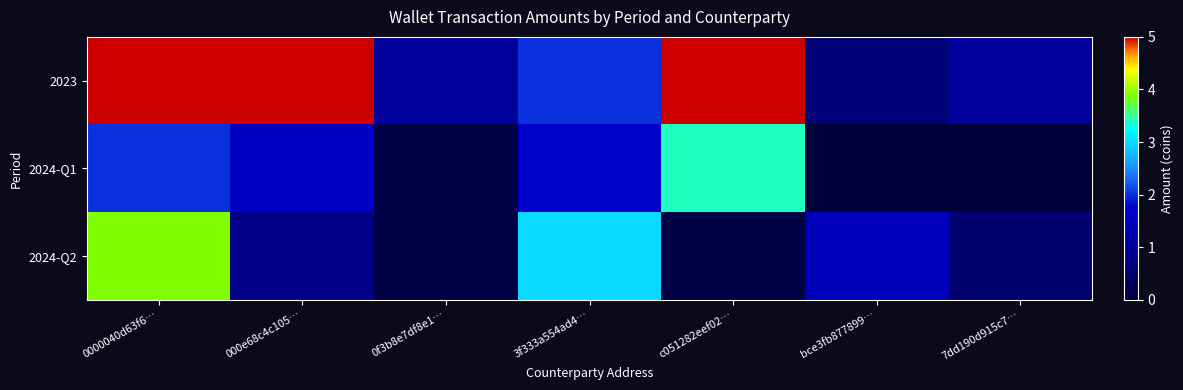

Reading right to left, what are all the values shown in this chart?

2023: 7dd190d915c7…=1.0	bce3fb877899…=0.6	c051282eef02…=5.0	3f333a554ad4…=2.0	0f3b8e7df8e1…=1.0	000e68c4c105…=5.0	0000040d63f6…=5.0
2024-Q1: 7dd190d915c7…=0.0	bce3fb877899…=0.0	c051282eef02…=3.4	3f333a554ad4…=1.7	0f3b8e7df8e1…=0.1	000e68c4c105…=1.6	0000040d63f6…=2.0
2024-Q2: 7dd190d915c7…=0.5	bce3fb877899…=1.5	c051282eef02…=0.1	3f333a554ad4…=3.0	0f3b8e7df8e1…=0.1	000e68c4c105…=0.7	0000040d63f6…=3.9